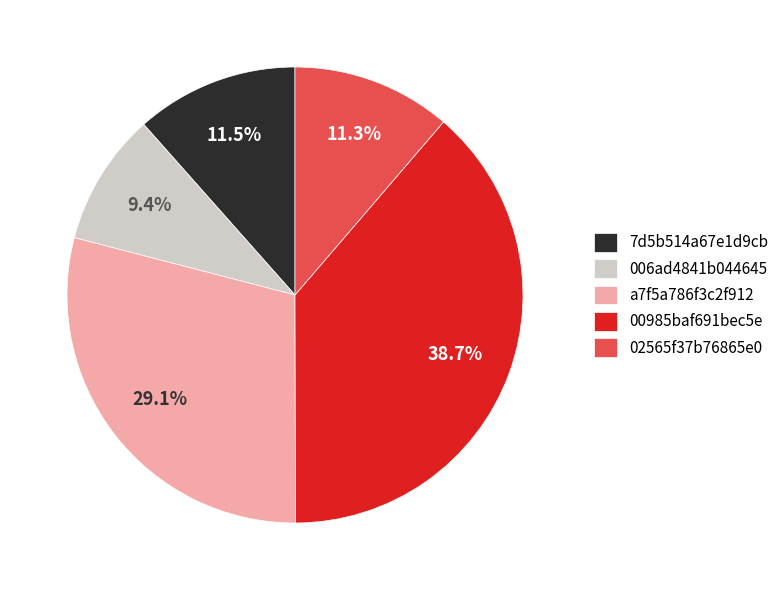

Which slice is the smallest?

006ad4841b044645